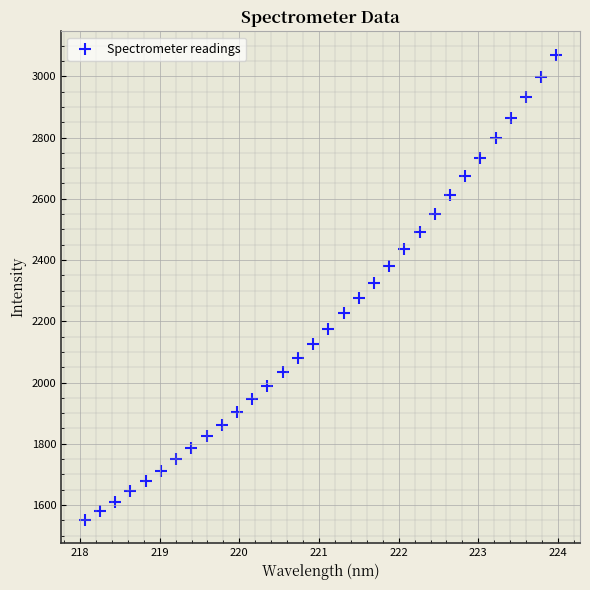

What is the range of Y values (max minus min)?

1519.2